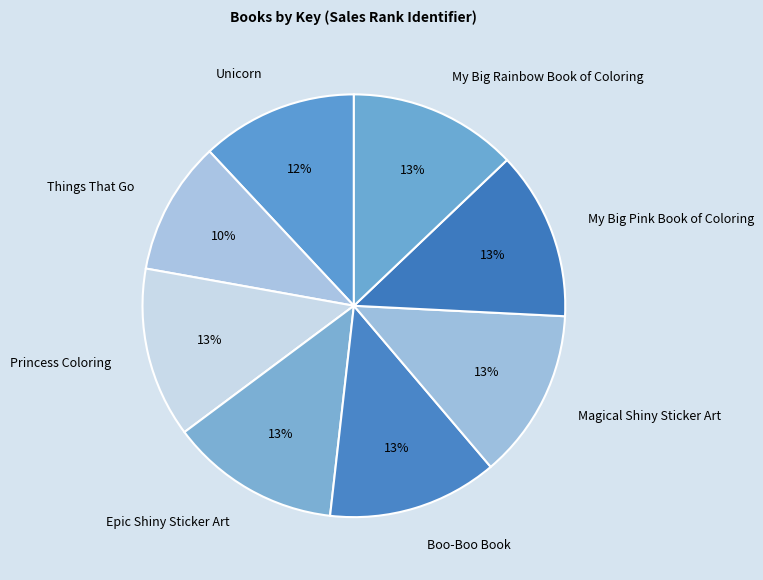

How many slices are in this pie chart?

8